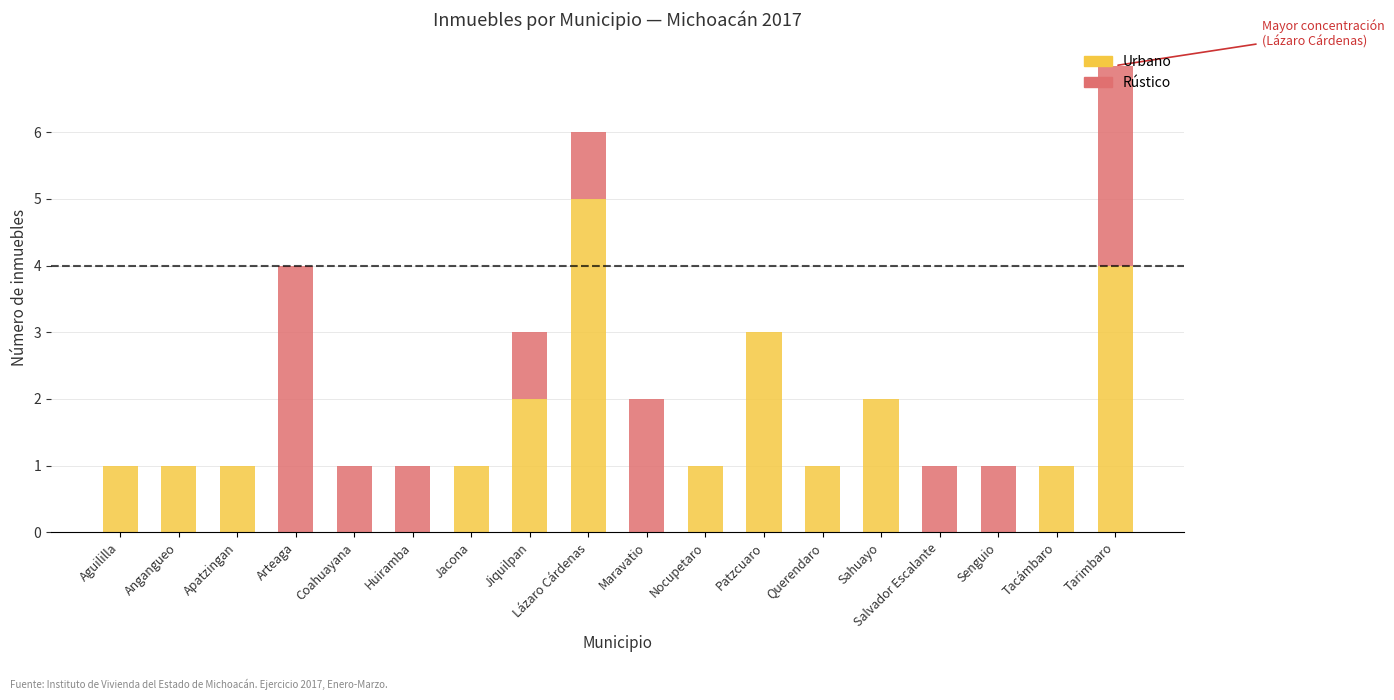

Are the bars grouped side by side (vs. stacked)?

No